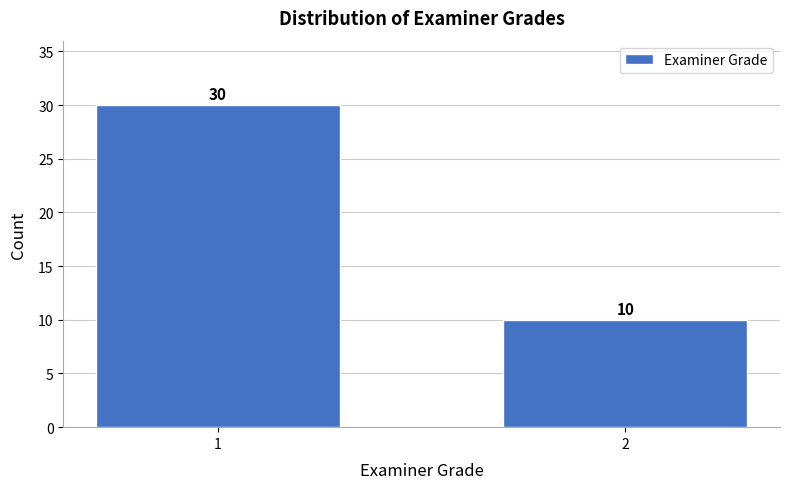

Reading right to left, list all the values displayed in this chart.

10	30